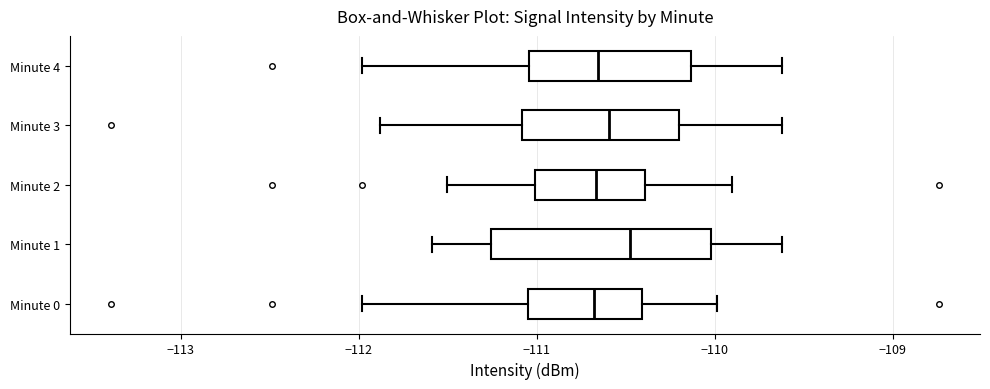

Which box is the widest, from its left edge to its right edge?

Minute 1